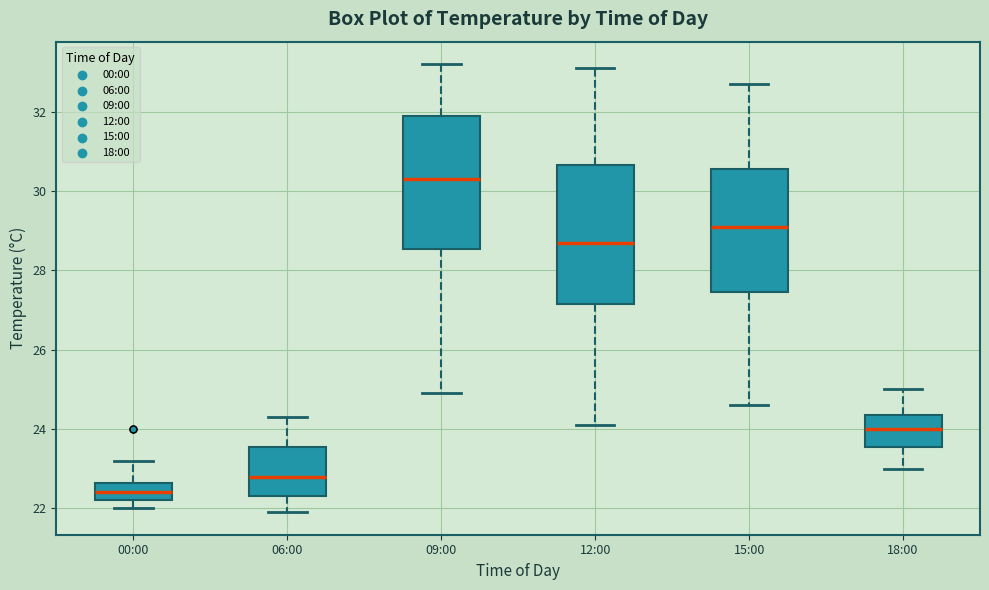

Reading left to right, transcribe this box plot: for each box, give where its median line is, the range the box spans, and where its two whiskers end, as read against the y-axis. The values are not printed on the chart, so give them approximately, as read against the axis.

00:00: median 22.4, box 22.2 to 22.6, whiskers 22.0 to 23.2
06:00: median 22.8, box 22.4 to 23.6, whiskers 22.0 to 24.4
09:00: median 30.4, box 28.6 to 32.0, whiskers 25.0 to 33.2
12:00: median 28.8, box 27.2 to 30.6, whiskers 24.2 to 33.2
15:00: median 29.2, box 27.4 to 30.6, whiskers 24.6 to 32.8
18:00: median 24.0, box 23.6 to 24.4, whiskers 23.0 to 25.0